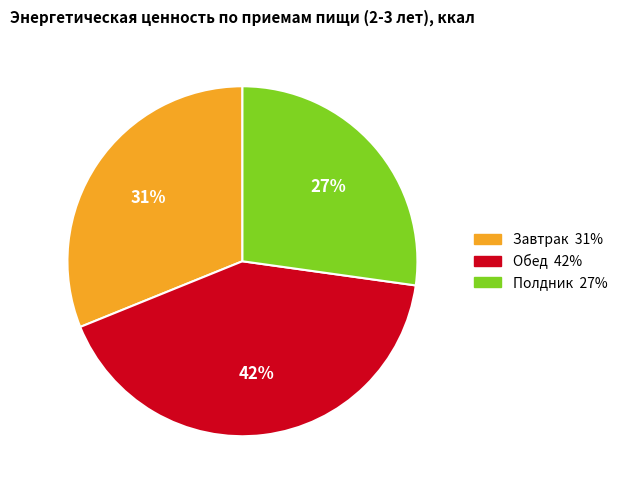

To the nearest percent, what is the average slice percentage?

33%